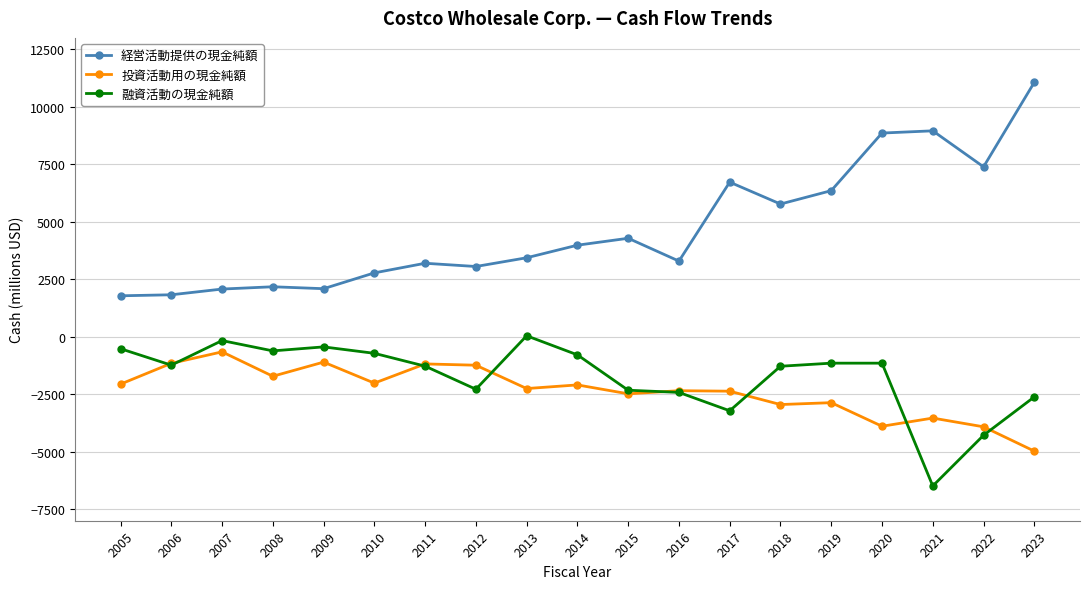

How many series are shown in this chart?

3